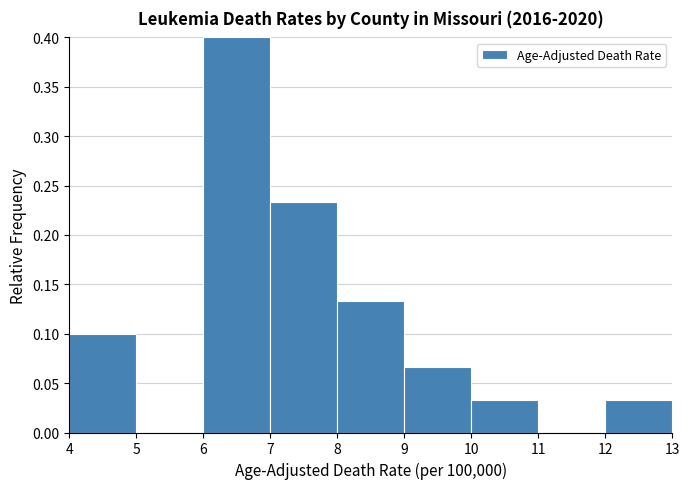

What is the height of the bar covering 10 to 11 on the x-axis? The values are not printed on the chart, so give them approximately, as read against the axis.

0.035